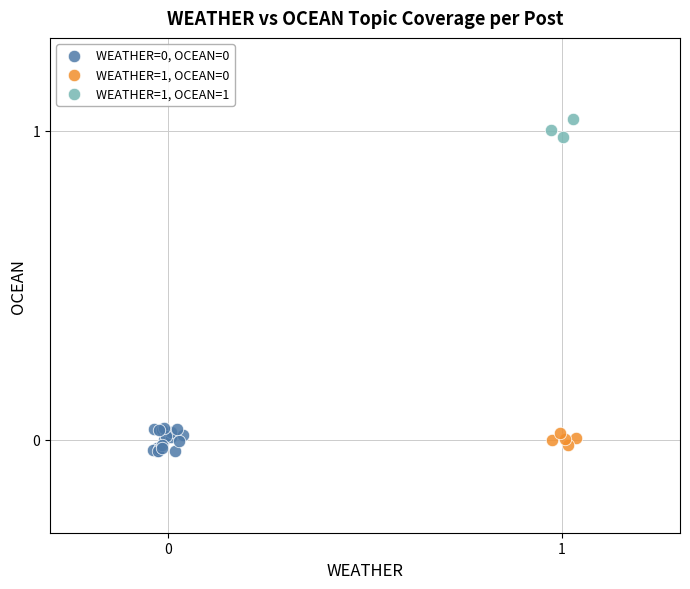

Which series reaches the maximum Y coordinate?

WEATHER=1, OCEAN=1